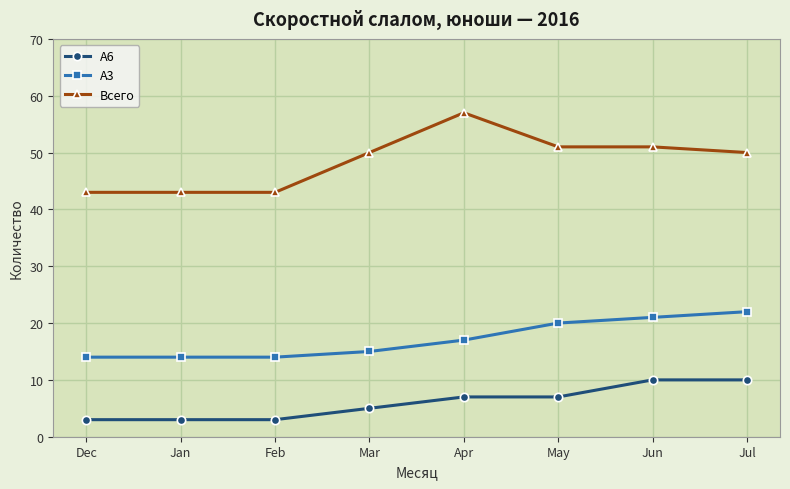

Is the value of A6 at Jan greater than the value of А3 at Dec?

No